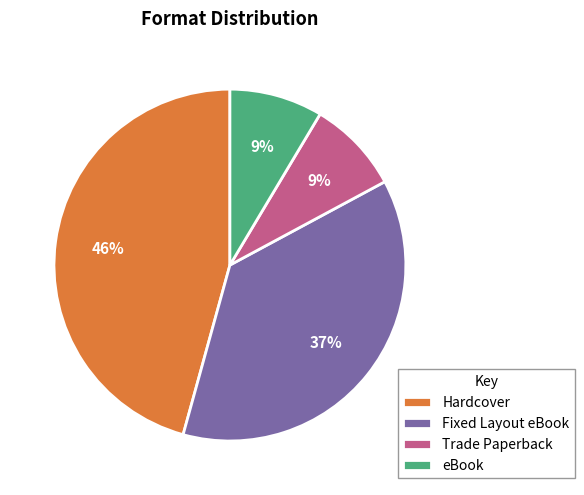

Which category has the biggest portion of the pie?

Hardcover